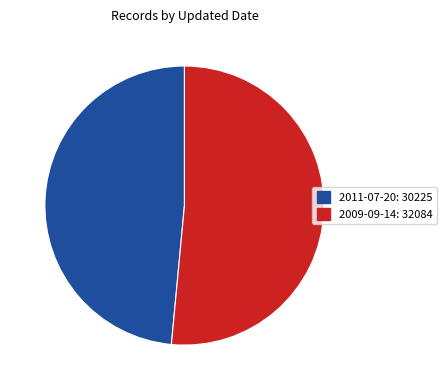

Is there any slice that represents more than half of the pie?

Yes